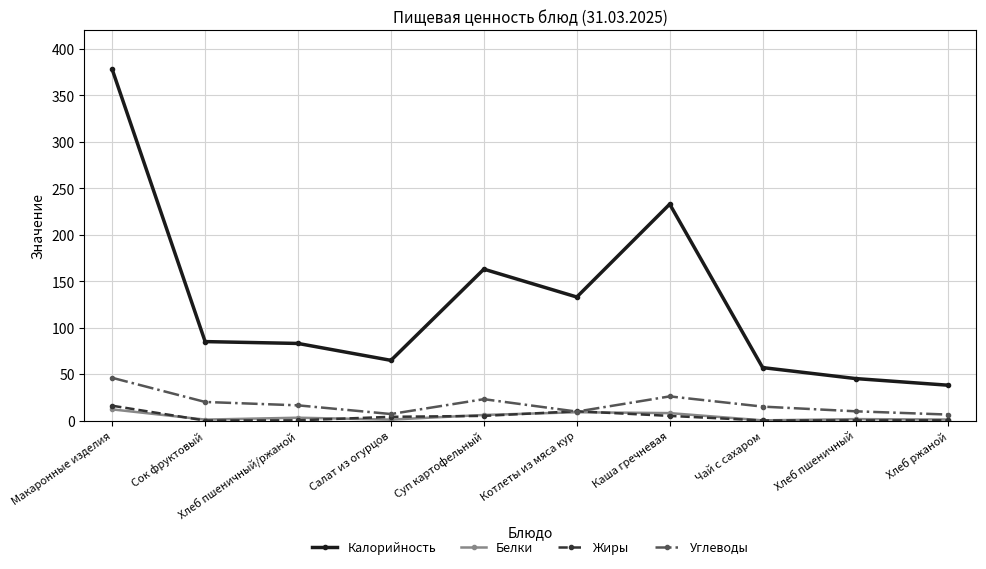

What is the difference between the maximum and minimum values in the Белки series?

11.8